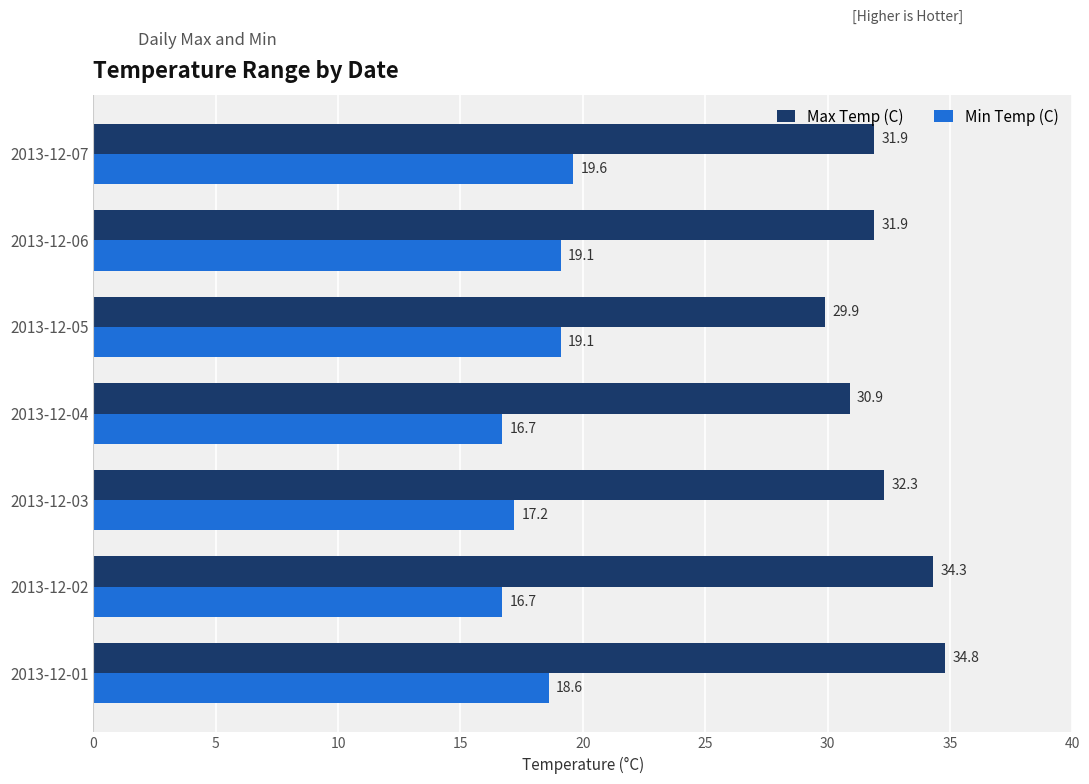

List the series in order of their overall mean, highest first.

Max Temp (C), Min Temp (C)